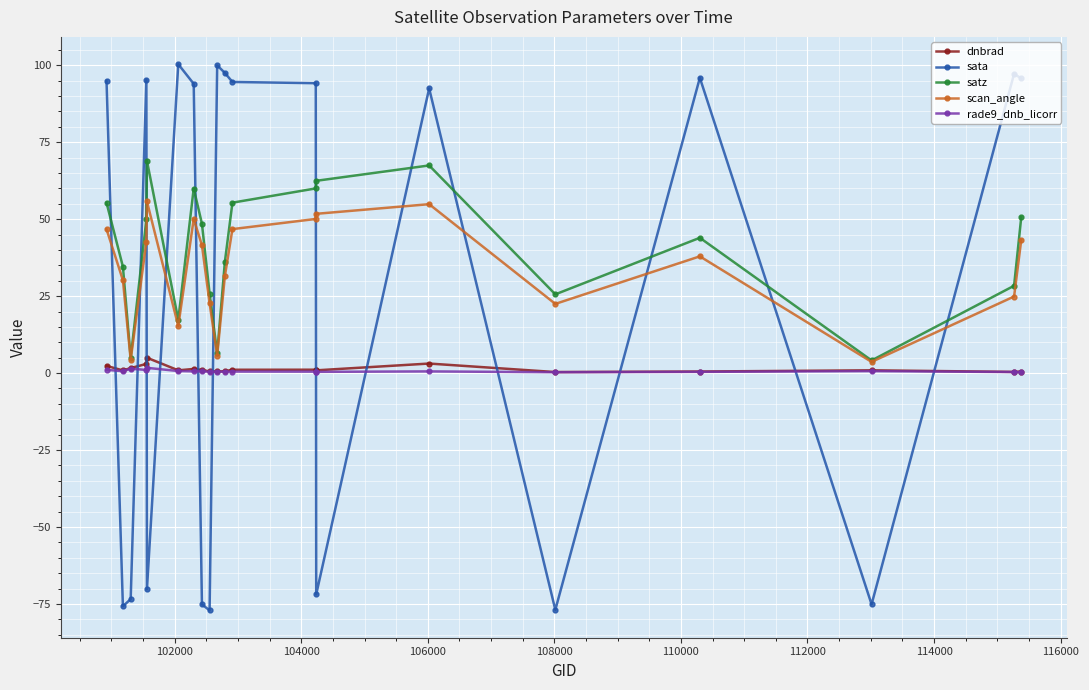

True or false: dnbrad has more than 1 interior local peaks.

True